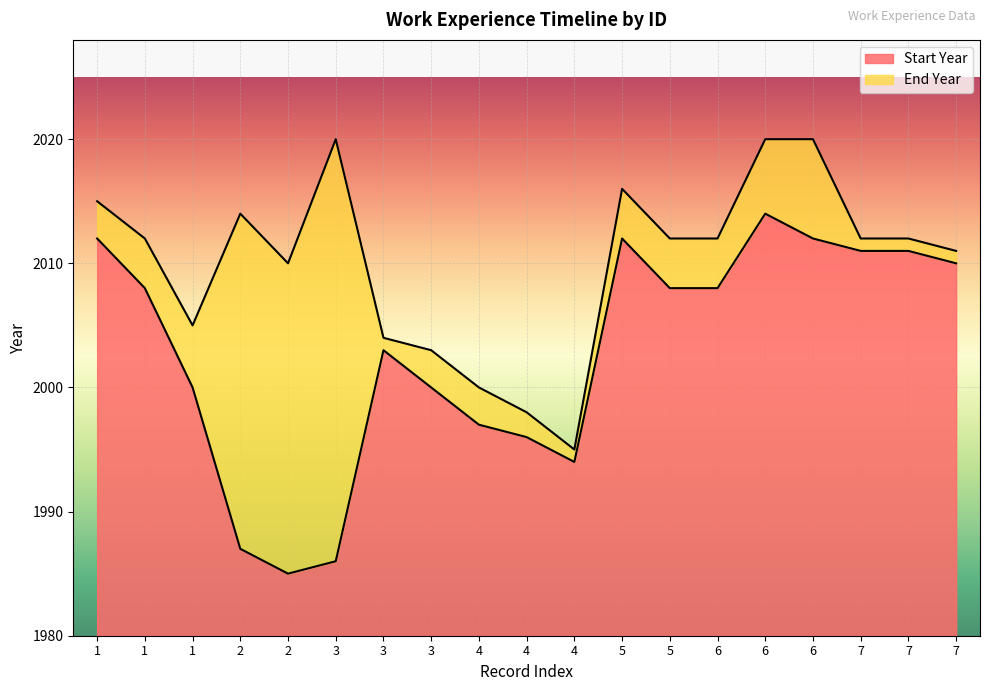

True or false: End Year and Start Year cross at least once.

False